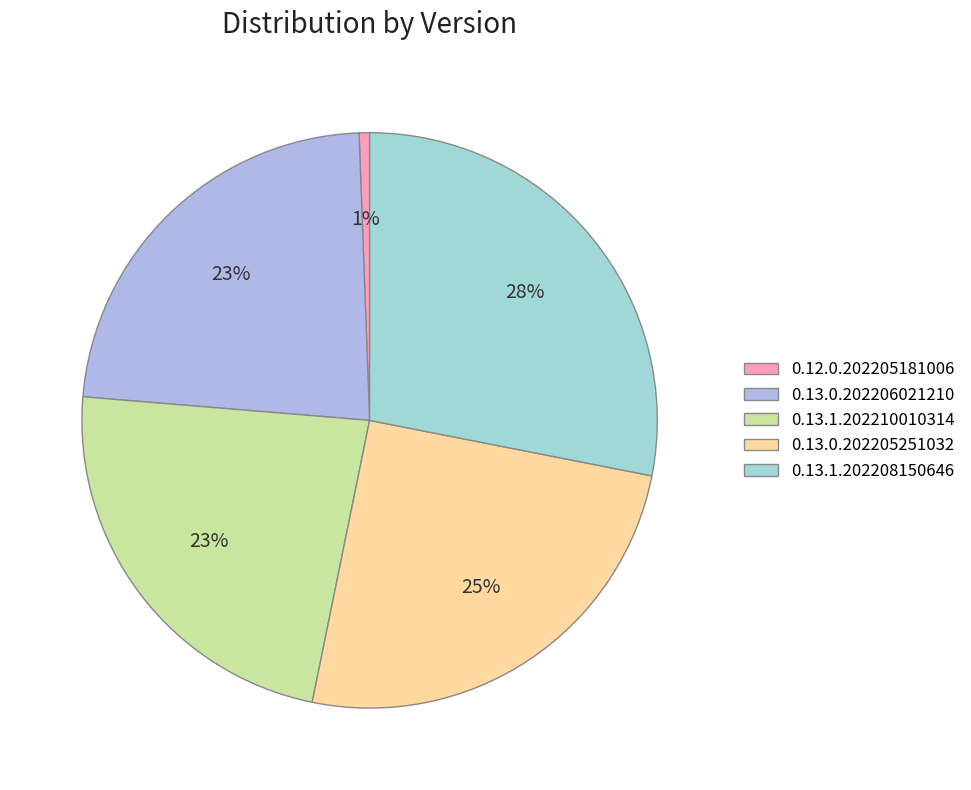

To the nearest percent, what is the average slice percentage?

20%